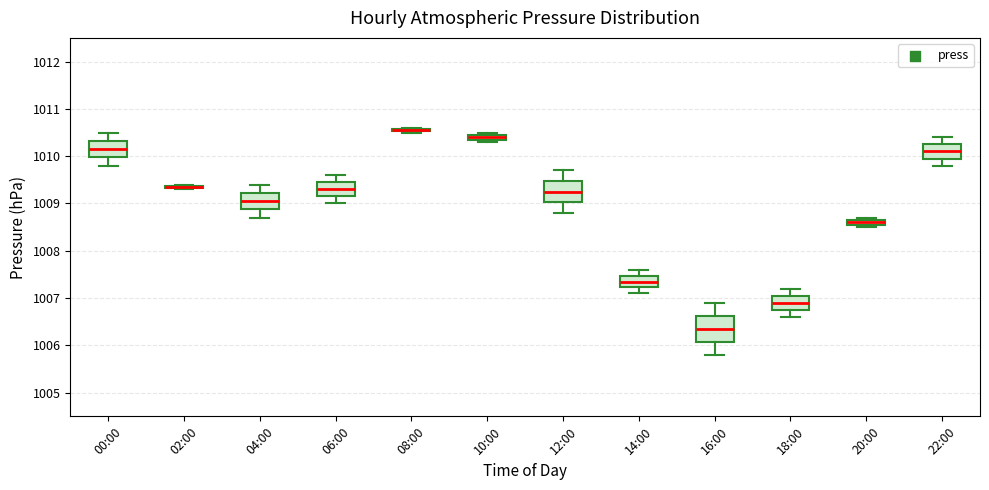

Where does the median line of the box for 12:00 sit on the y-axis? The values are not printed on the chart, so give them approximately, as read against the axis.

1009.3